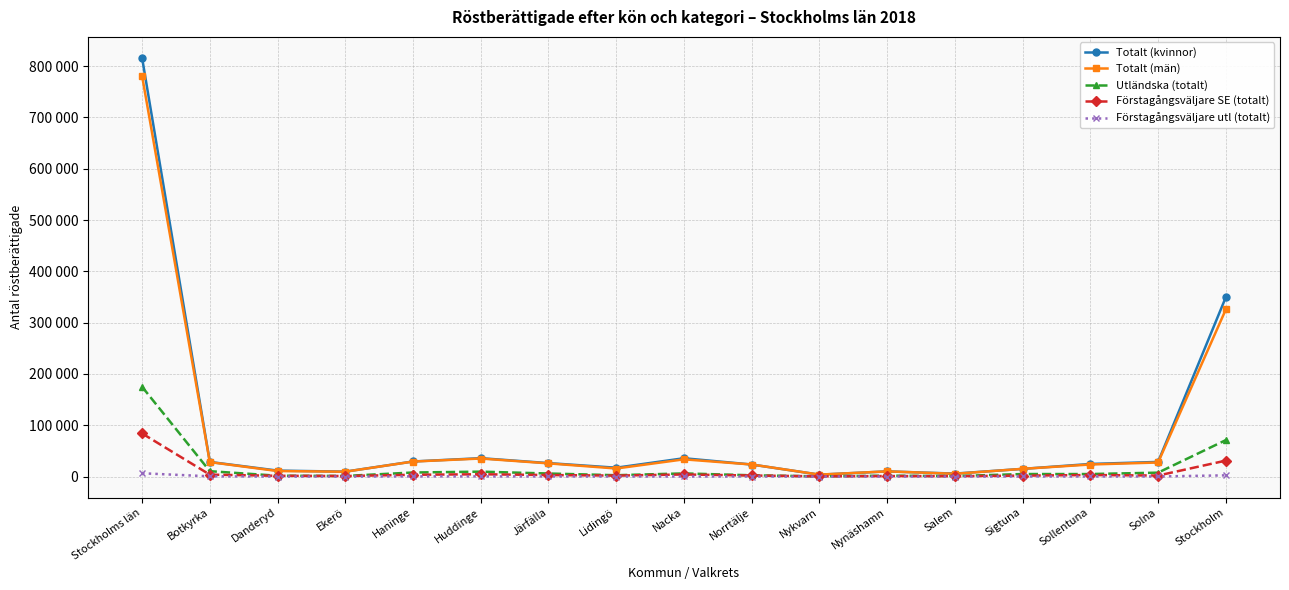

Where does the Totalt (män) series first go above 23531?

Stockholms län